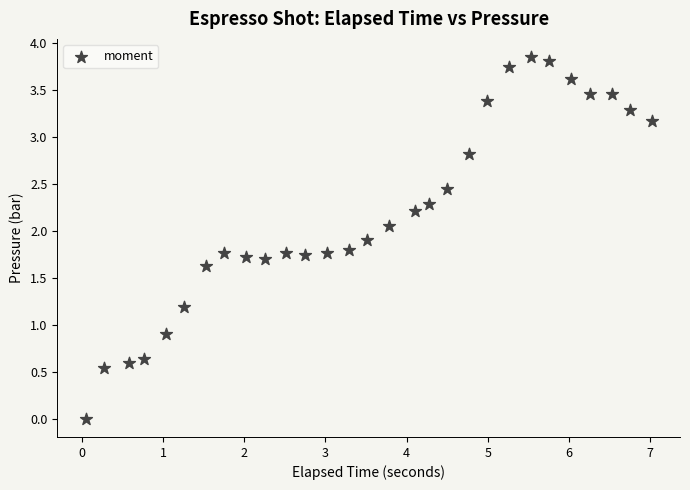

What Y value in the scatter plot is closest to 1?

0.9